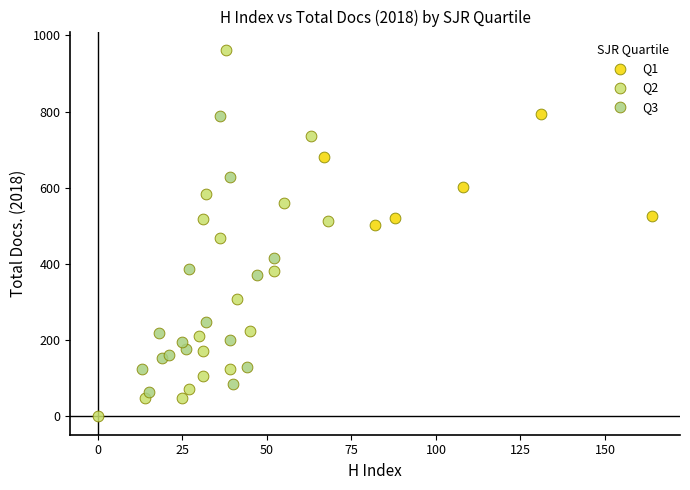

What are all the series names shown in the legend?

Q1, Q2, Q3